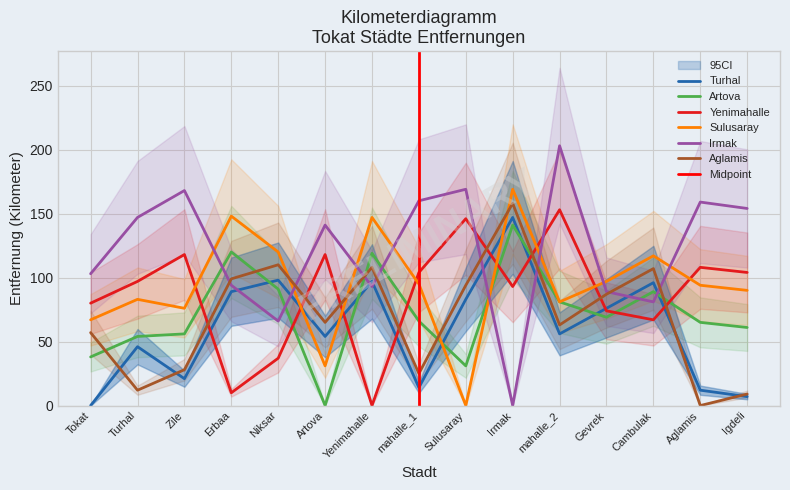

What is the sum of all Irmak values?

1827